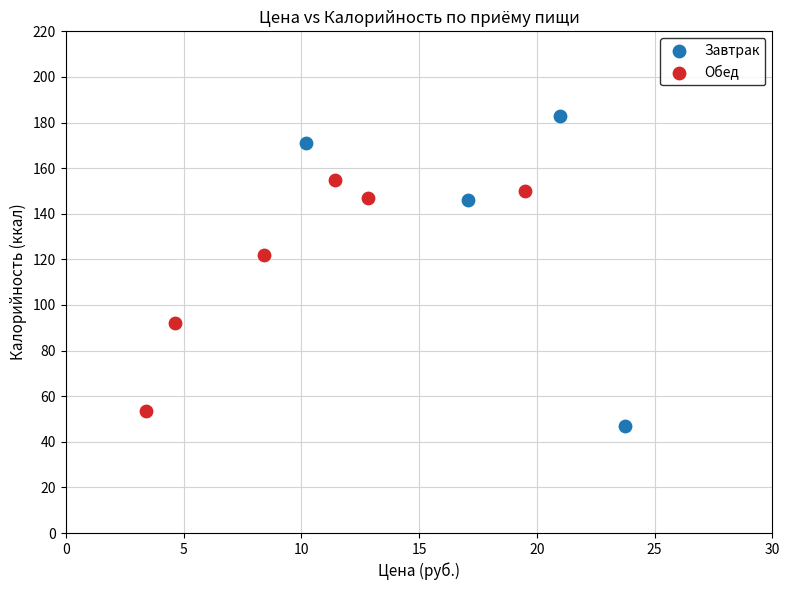

Which series reaches the maximum Y coordinate?

Завтрак